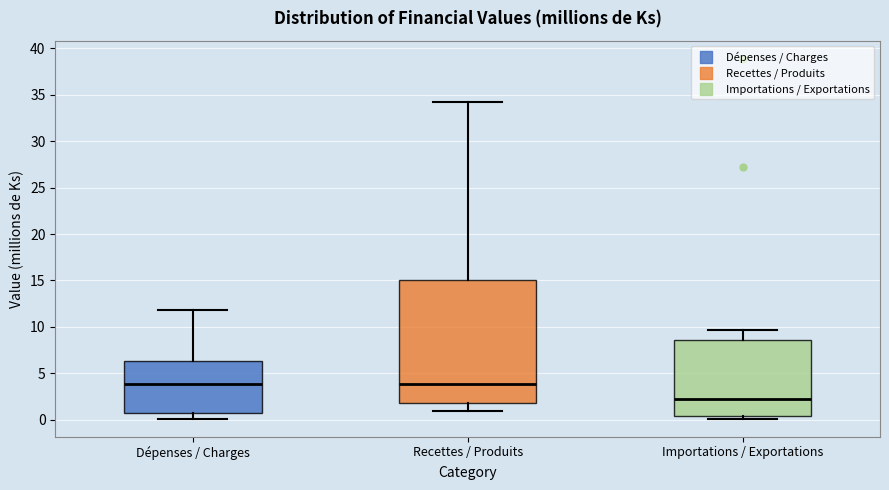

Reading left to right, read every box against the y-axis: the position of its median line, the range the box covers, and the ends of its whiskers. The values are not printed on the chart, so give them approximately, as read against the axis.

Dépenses / Charges: median 4.0, box 1.0 to 6.5, whiskers 0.0 to 12.0
Recettes / Produits: median 4.0, box 2.0 to 15.0, whiskers 1.0 to 34.0
Importations / Exportations: median 2.0, box 0.5 to 8.5, whiskers 0.0 to 9.5